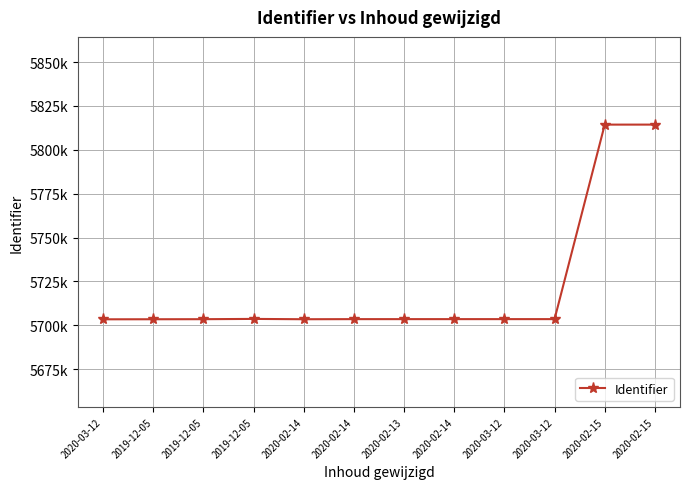

True or false: the data has more than 1 interior local peaks.

True